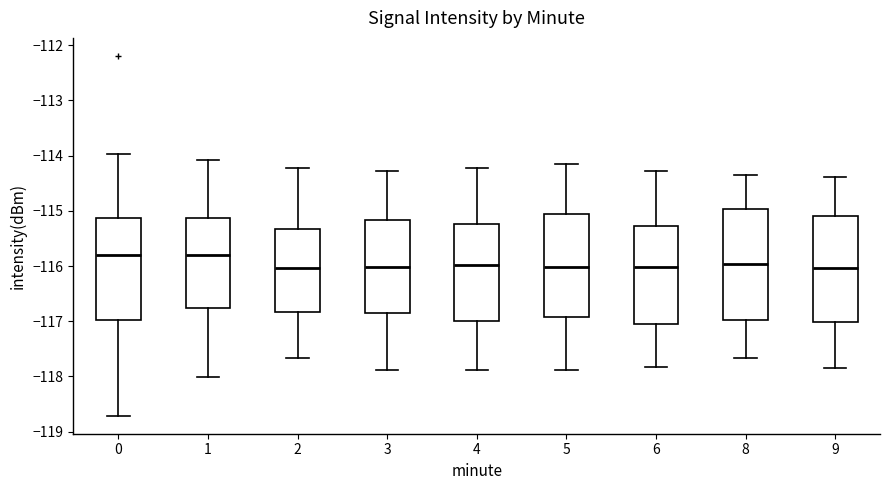

Where does the upper whisker of the box at x = 5 end on the y-axis? The values are not printed on the chart, so give them approximately, as read against the axis.

-114.2